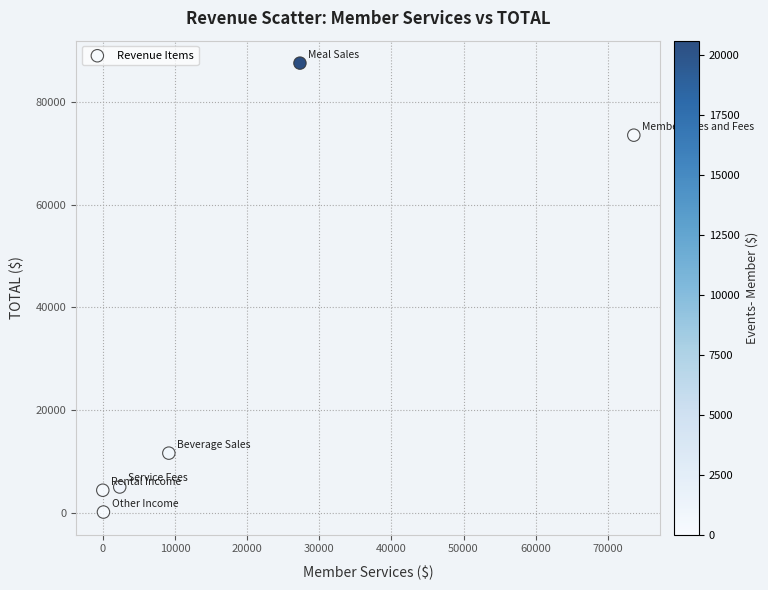

What is the average Y value?

30378